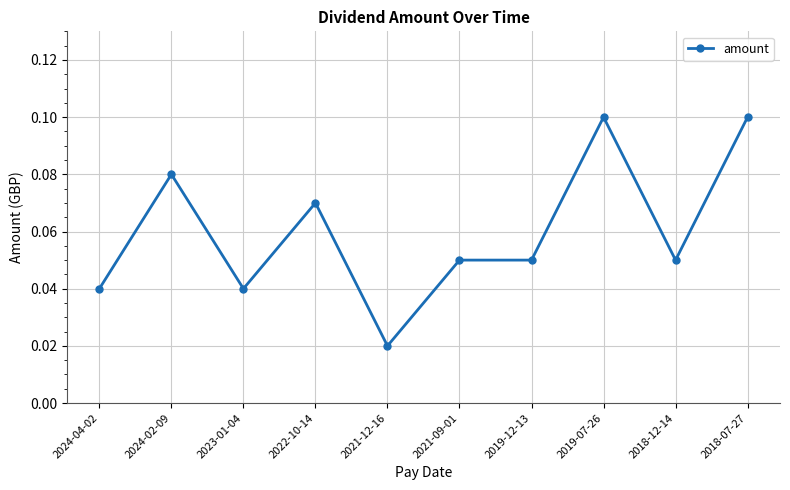

At which category does the data reach its first local peak?

2024-02-09